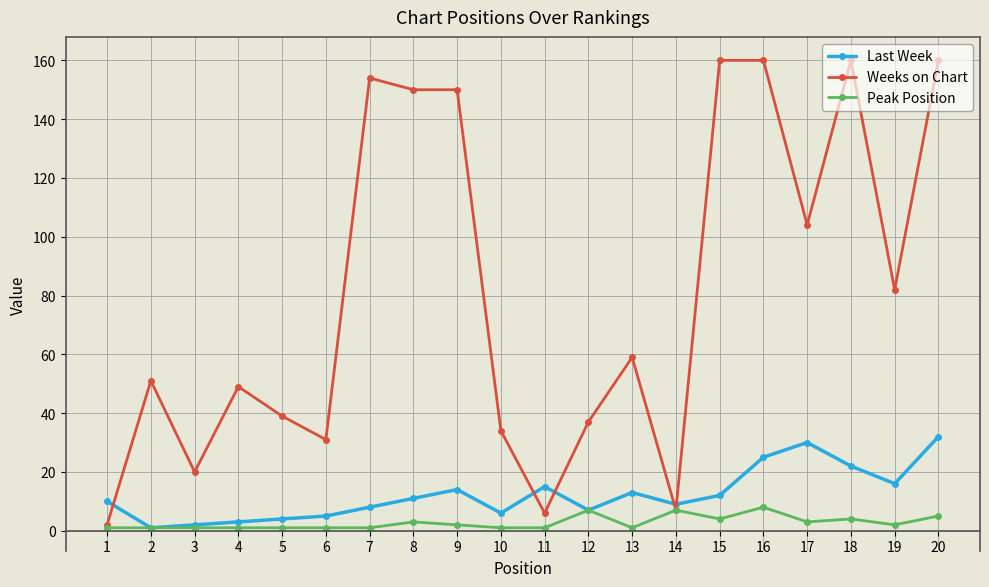

Reading left to right, transcribe all the data shown in this chart.

Last Week: 10	1	2	3	4	5	8	11	14	6	15	7	13	9	12	25	30	22	16	32
Weeks on Chart: 2	51	20	49	39	31	154	150	150	34	6	37	59	7	160	160	104	160	82	160
Peak Position: 1	1	1	1	1	1	1	3	2	1	1	7	1	7	4	8	3	4	2	5